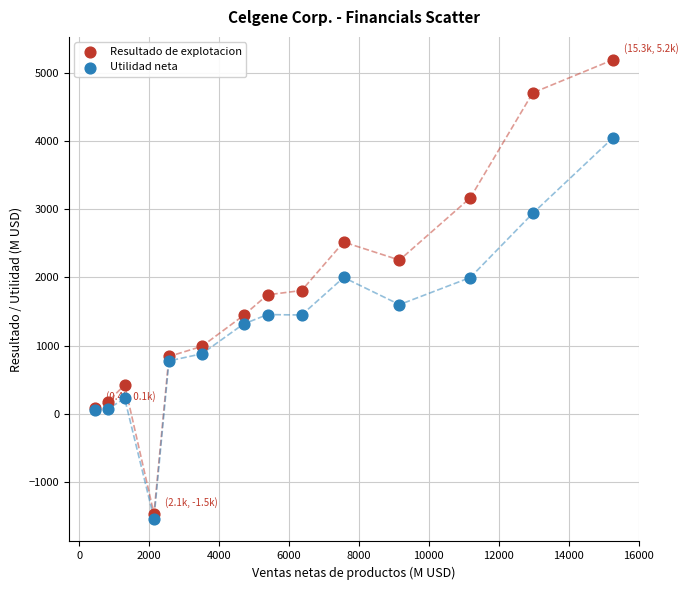

Which series reaches the minimum Y coordinate?

Utilidad neta